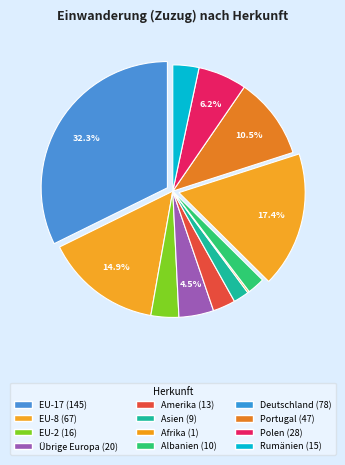

To the nearest percent, what is the difference between the largest and smallest slice percentages?

32%